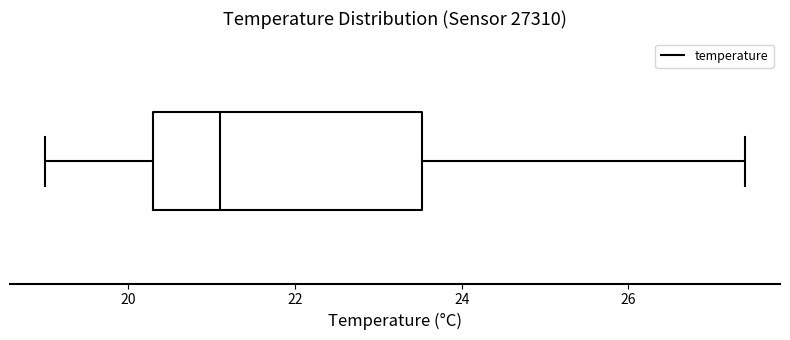

Transcribe this box plot: give where the median line is, the range the box spans, and where the two whiskers end, as read against the x-axis. The values are not printed on the chart, so give them approximately, as read against the axis.

median 21.2, box 20.4 to 23.6, whiskers 19.0 to 27.4